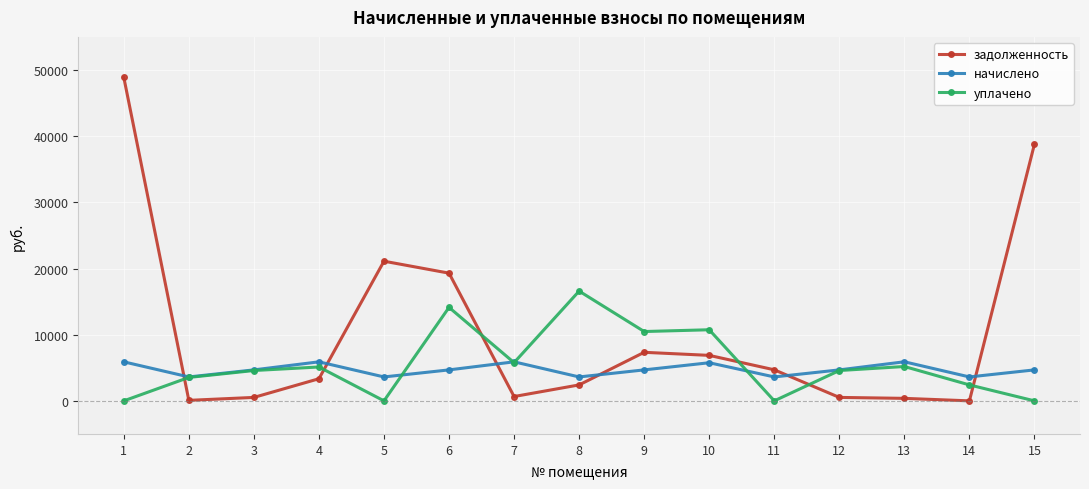

True or false: уплачено and начислено intersect in this chart.

True